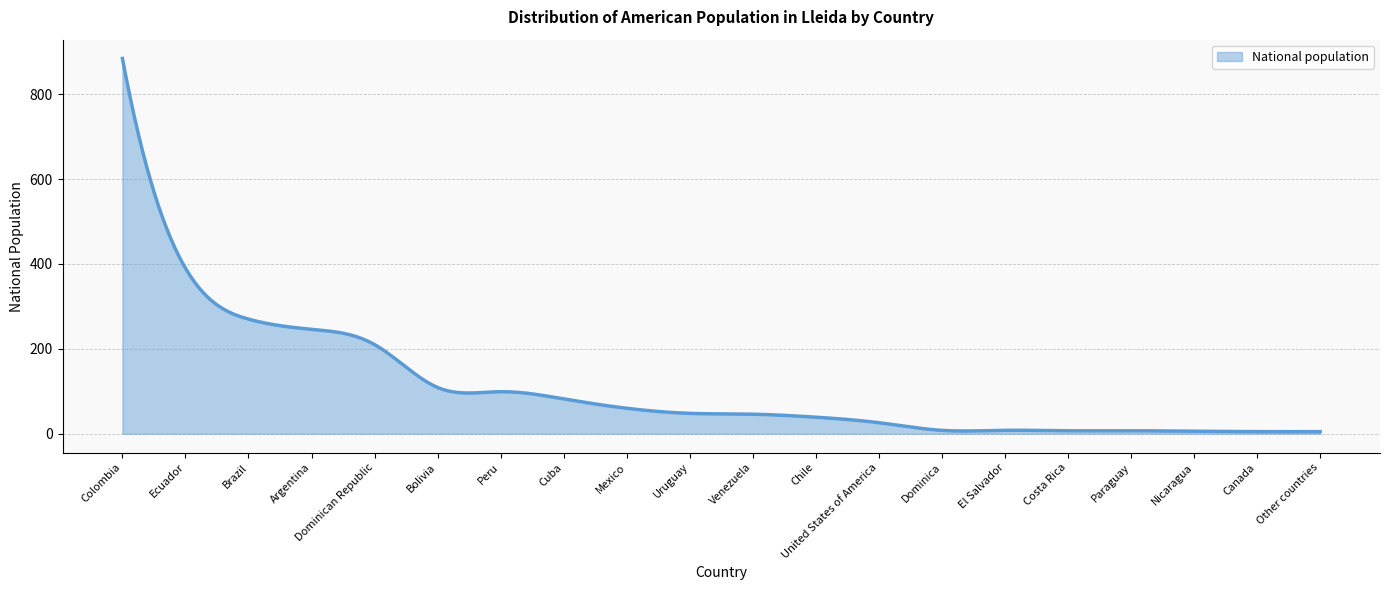

True or false: there are more than 2 points higher than both neighbors.

True